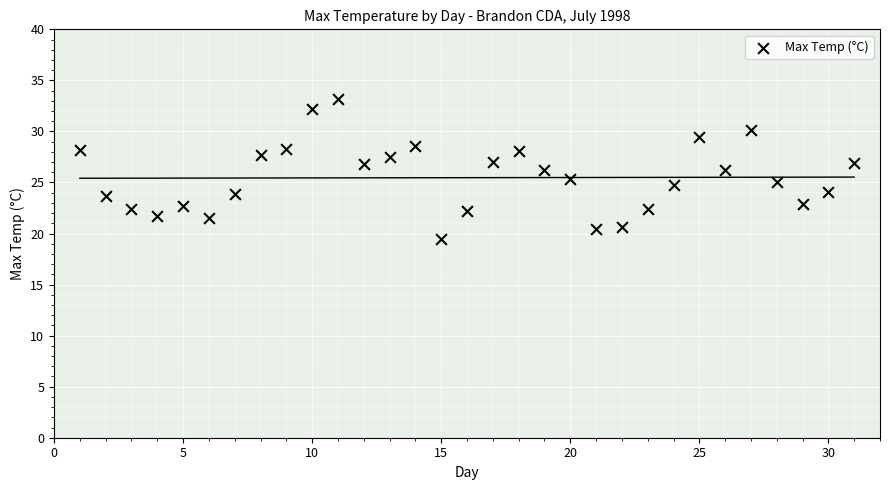

What is the range of X values (max minus min)?

30.0